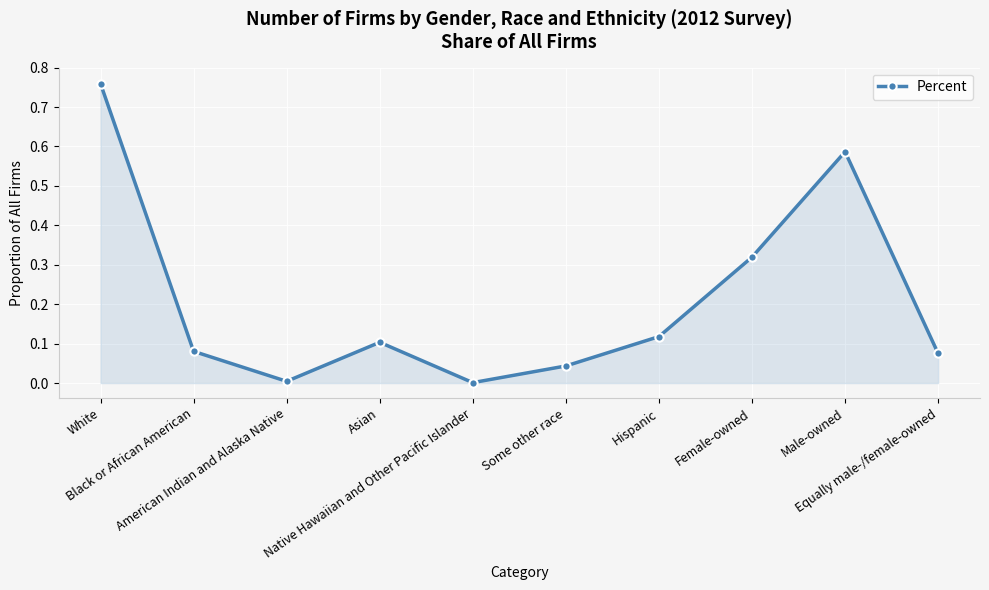

What is the sum of all values?

2.1